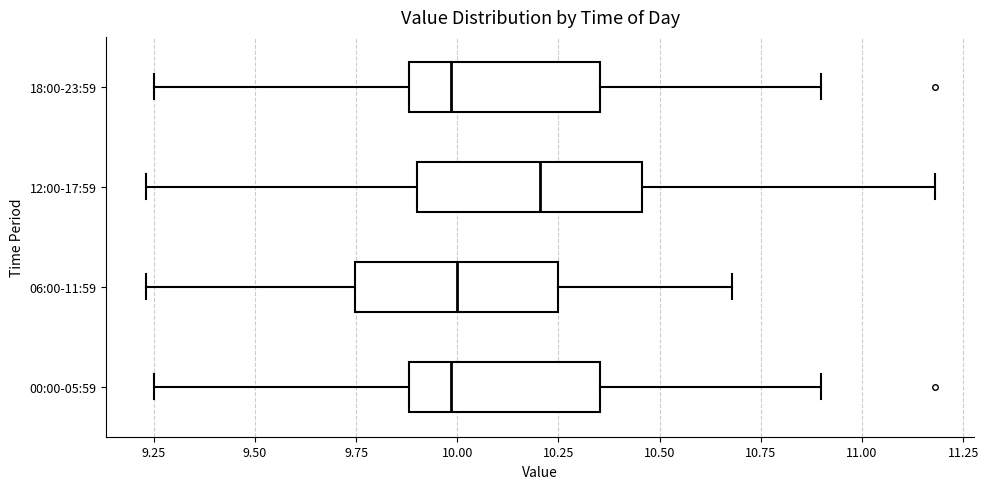

Where does the median line of the box for 18:00-23:59 sit on the x-axis? The values are not printed on the chart, so give them approximately, as read against the axis.

10.00